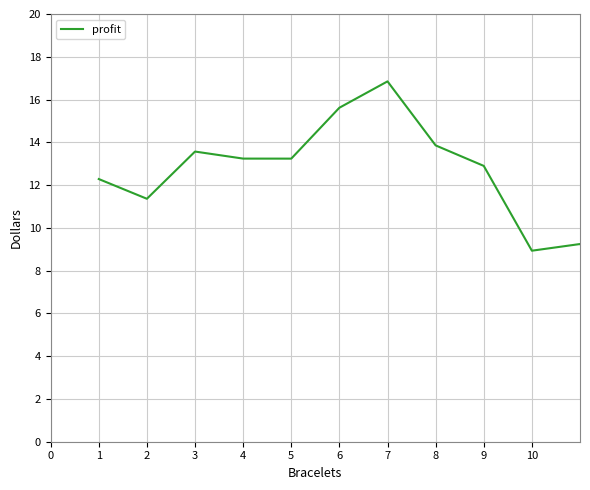

What is the difference between the maximum and minimum values?

10.1